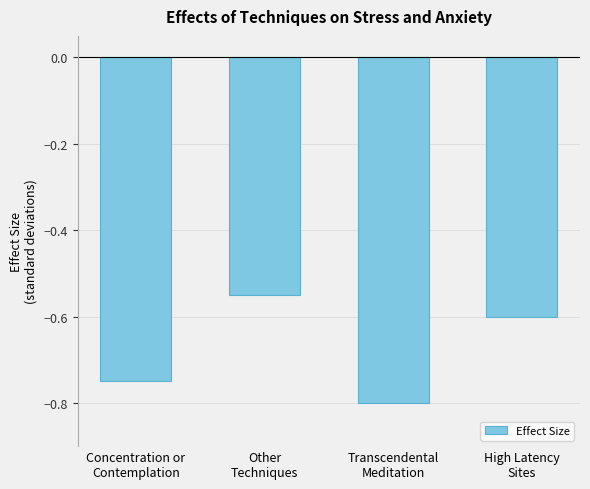

What is the sum of all values?

-2.7